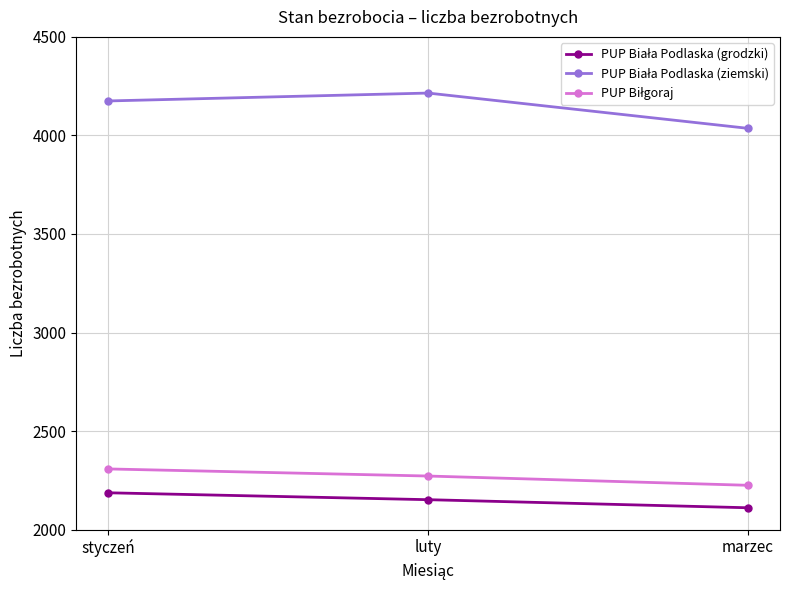

What is the label of the 3rd point from the right?

styczeń